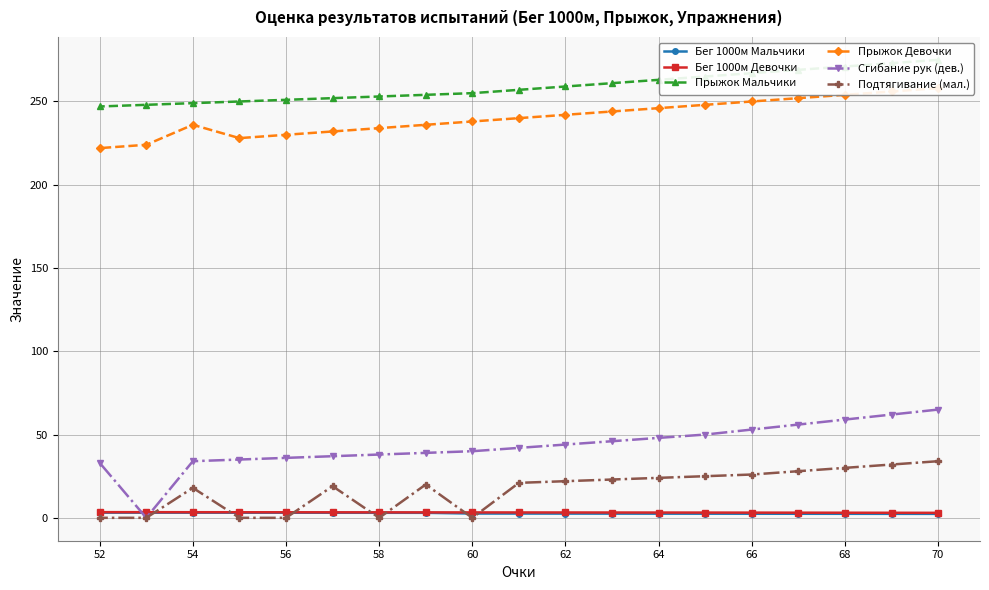

What is the difference between the maximum and minimum values in the Бег 1000м Мальчики series?

0.7